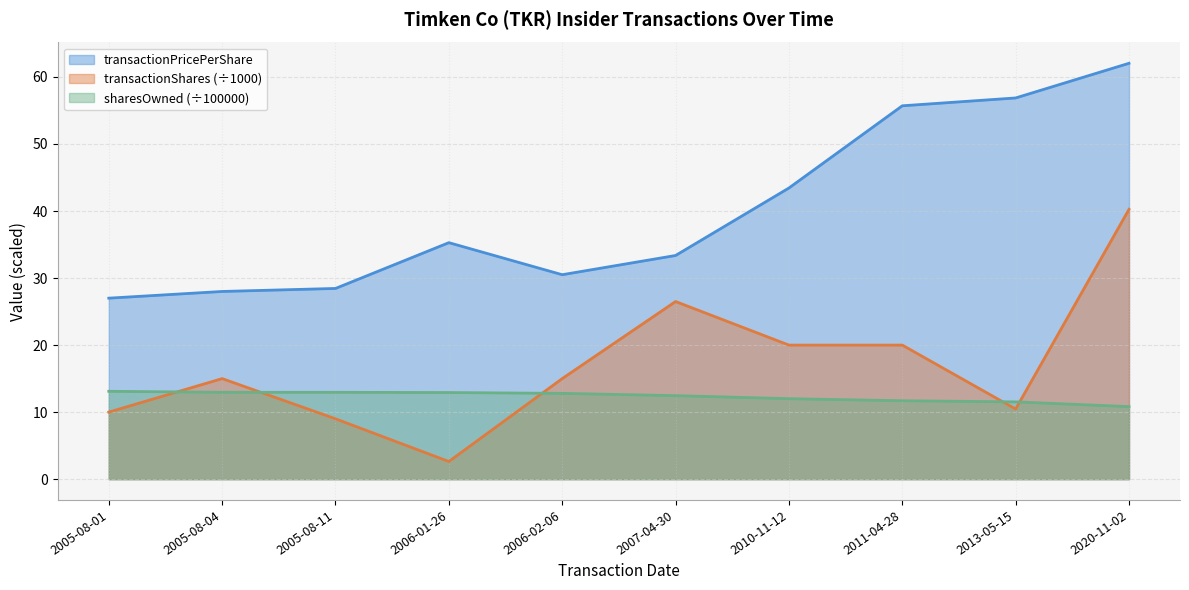

What is the label of the 3rd point from the right?

2011-04-28